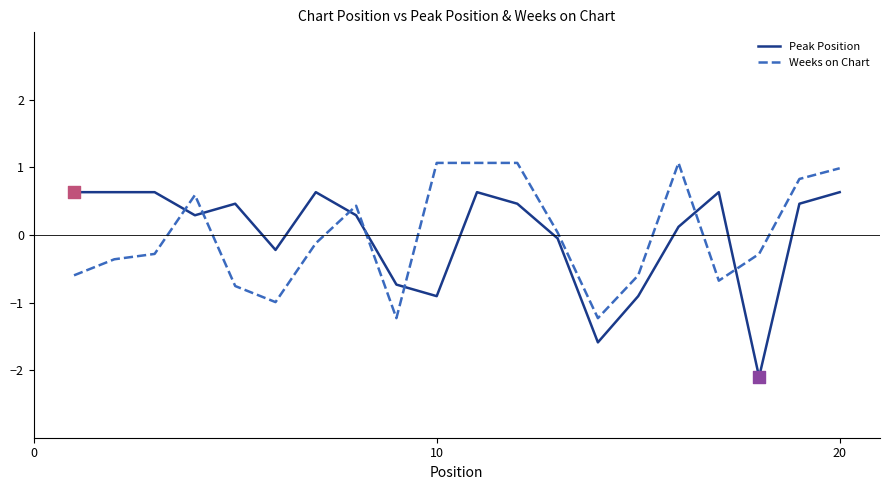

Which series has the widest spread of values?

Peak Position